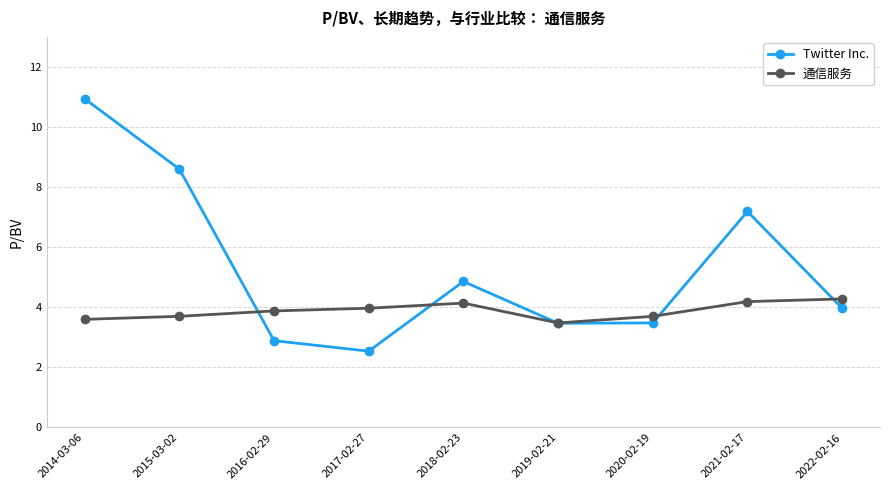

Where is the first local minimum for Twitter Inc.?

2017-02-27